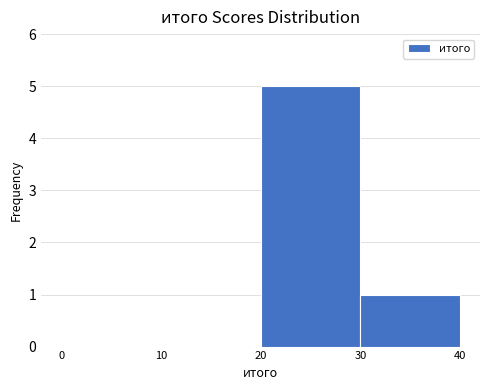

Reading left to right, transcribe this chart: for each bar, give the range it covers on the x-axis and its height. The values are not printed on the chart, so give them approximately, as read against the axis.

0 to 10: 0
10 to 20: 0
20 to 30: 5
30 to 40: 1